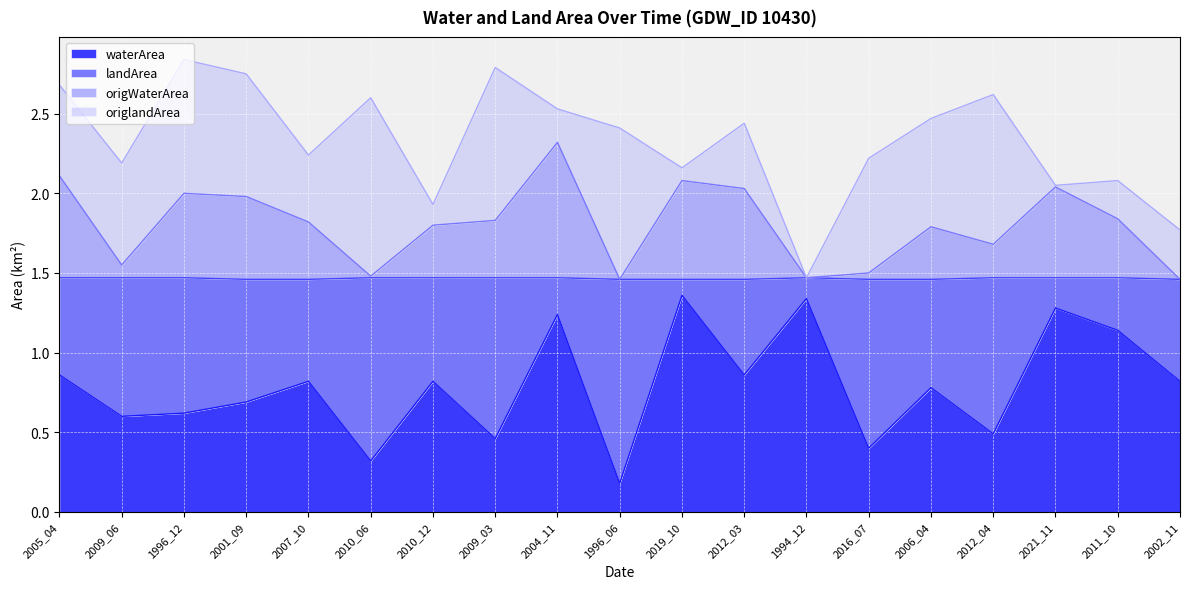

How many interior local peaks does the waterArea series have?

7